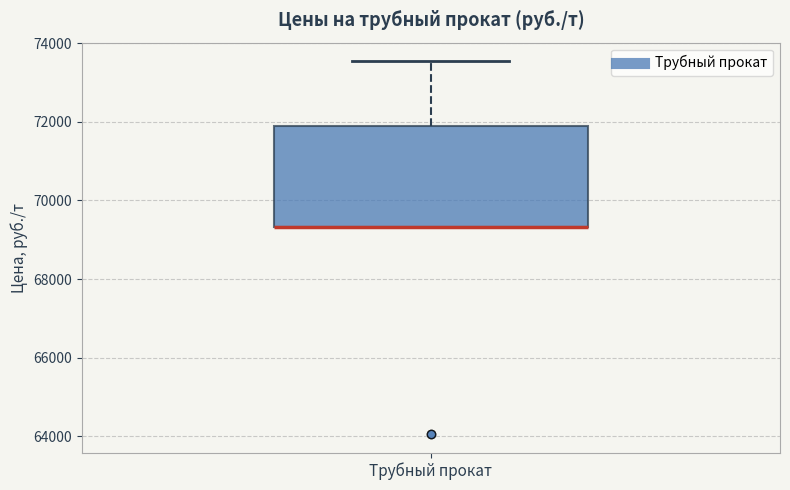

Read this box plot against the y-axis: the position of the median line, the range covered by the box, and the ends of both whiskers. The values are not printed on the chart, so give them approximately, as read against the axis.

median 69400 (drawn on the box's lower edge), box 69400 to 71800, whiskers 69400 to 73600